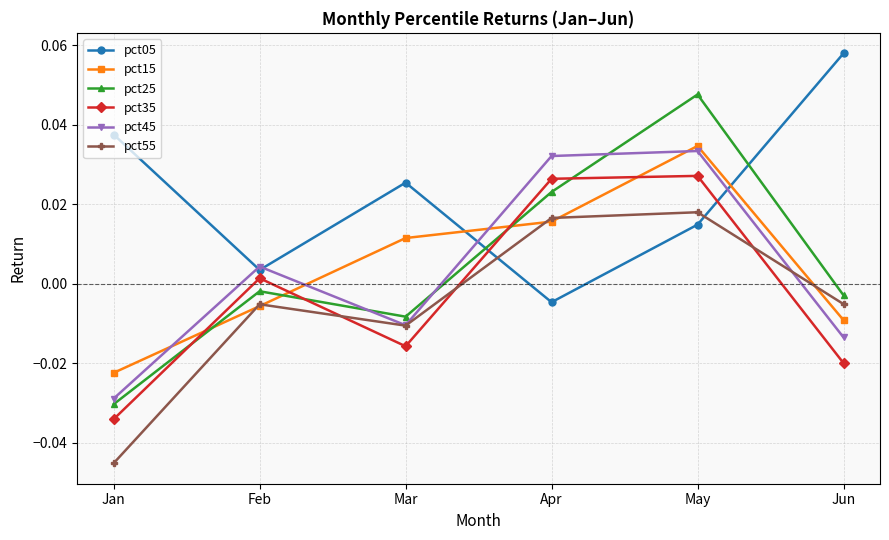

Which category has the highest value in the pct15 series?

May